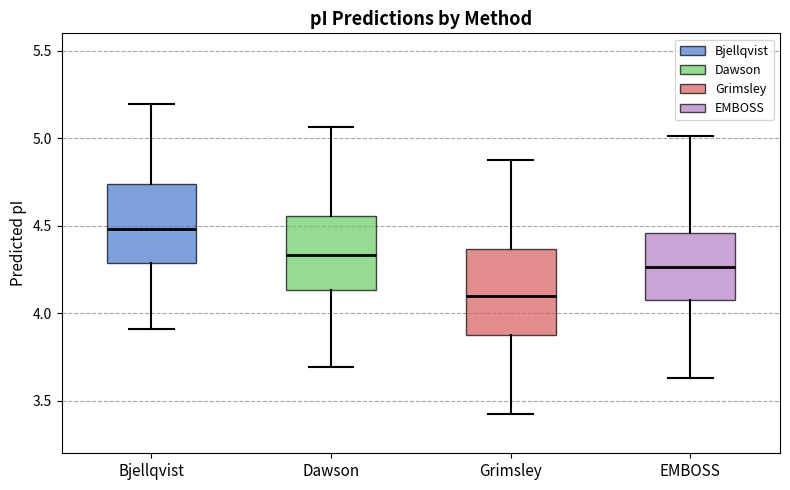

Which box has the highest median line?

Bjellqvist